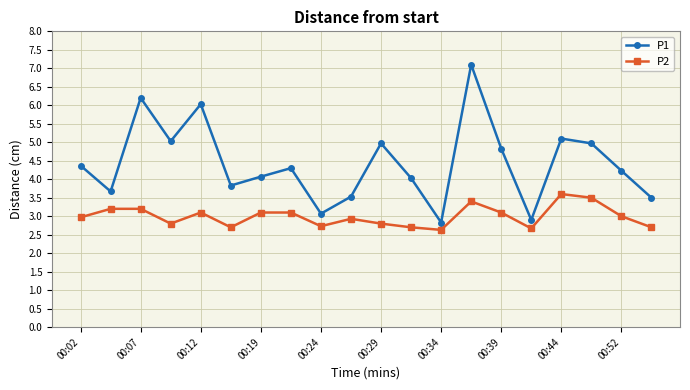

What is the smallest value displayed?

2.6